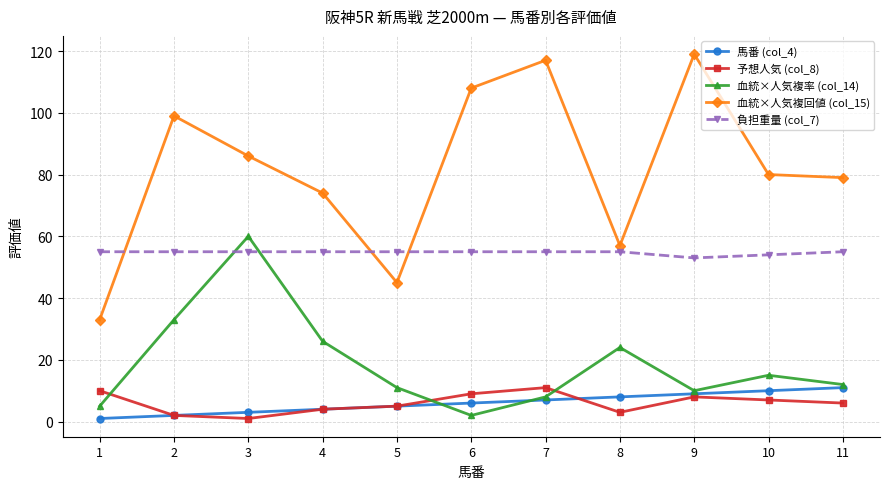

True or false: 馬番 (col_4) and 負担重量 (col_7) cross at least once.

False